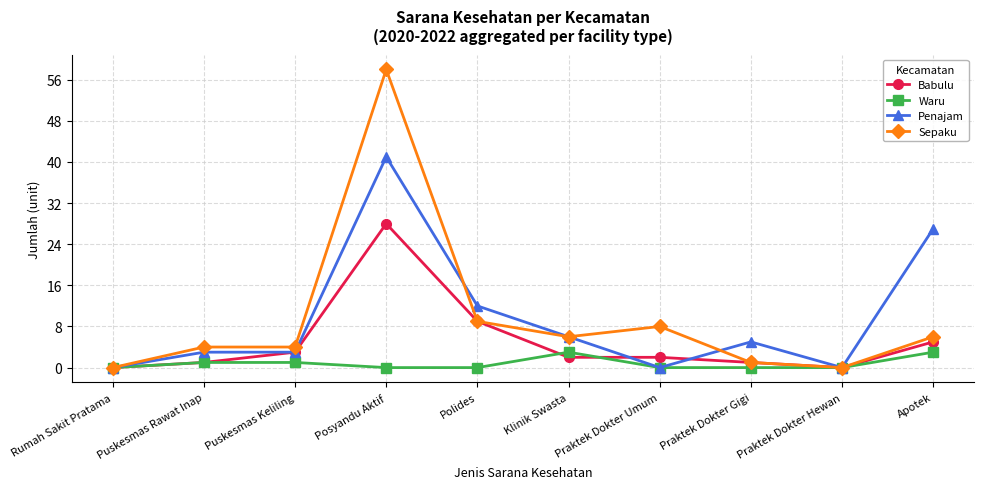

What is the average value of the Sepaku series?

10